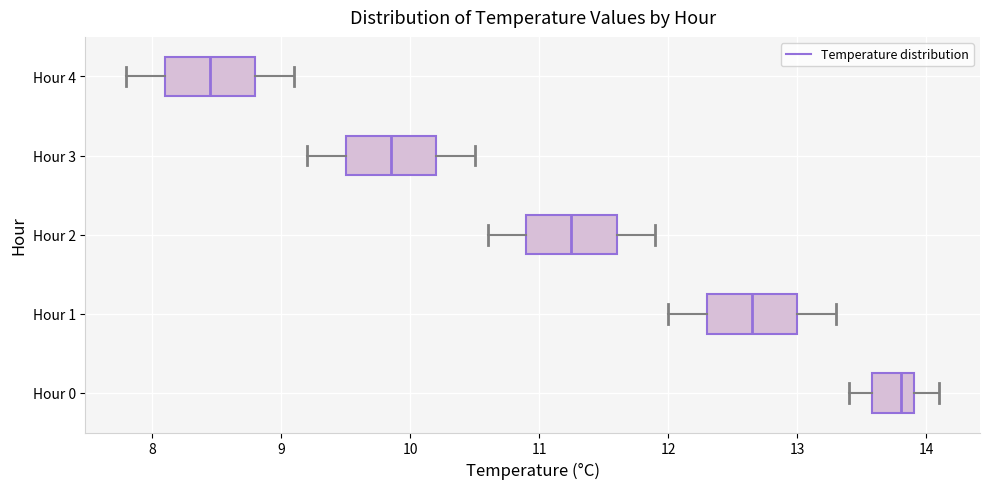

Which box's median line is the furthest to the right?

Hour 0